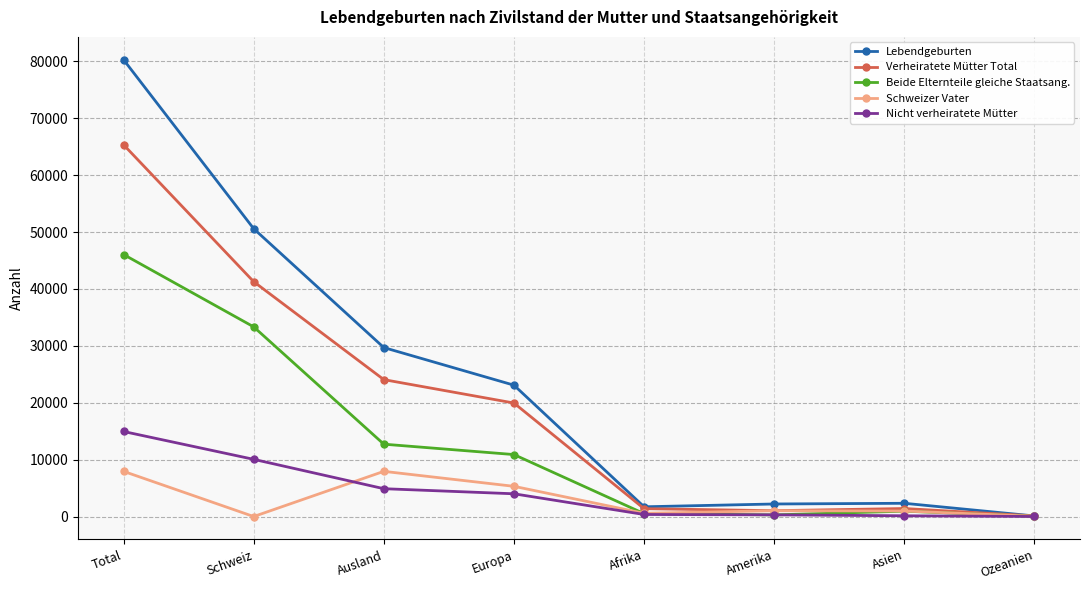

What is the difference between the second highest and second lowest values in the Schweizer Vater series?

7900